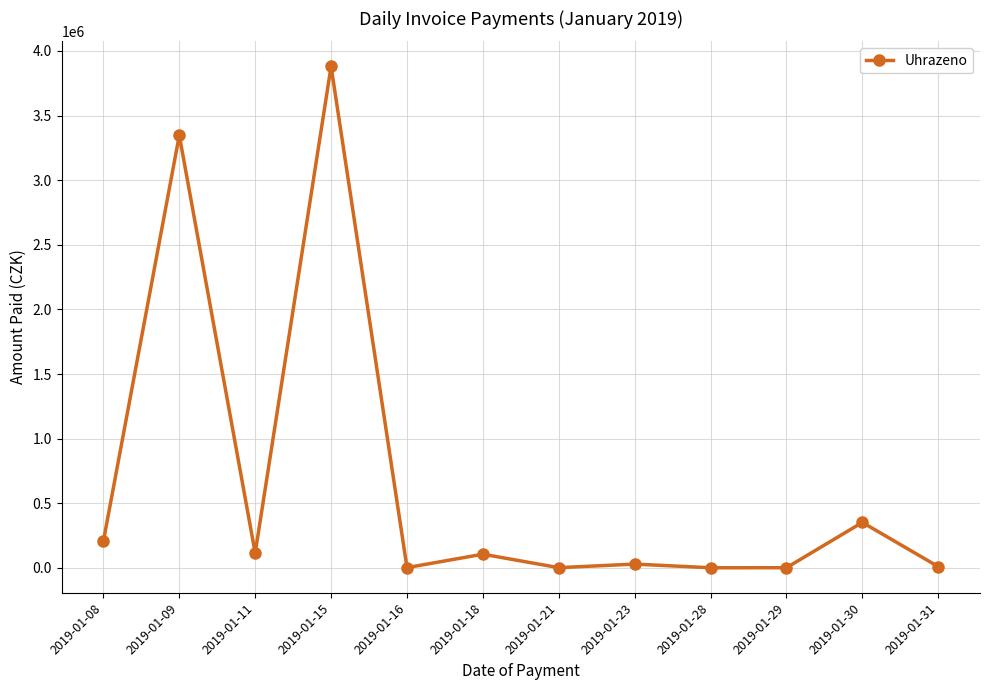

Which has a higher value, 2019-01-31 or 2019-01-15?

2019-01-15